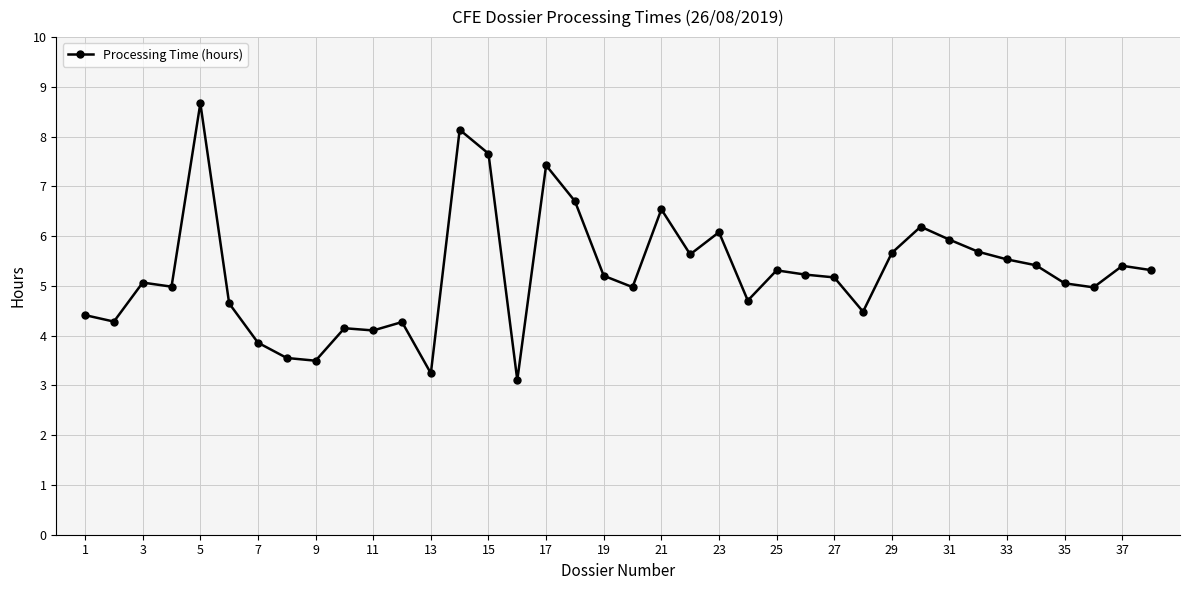

What is the maximum value shown in the chart?

8.7